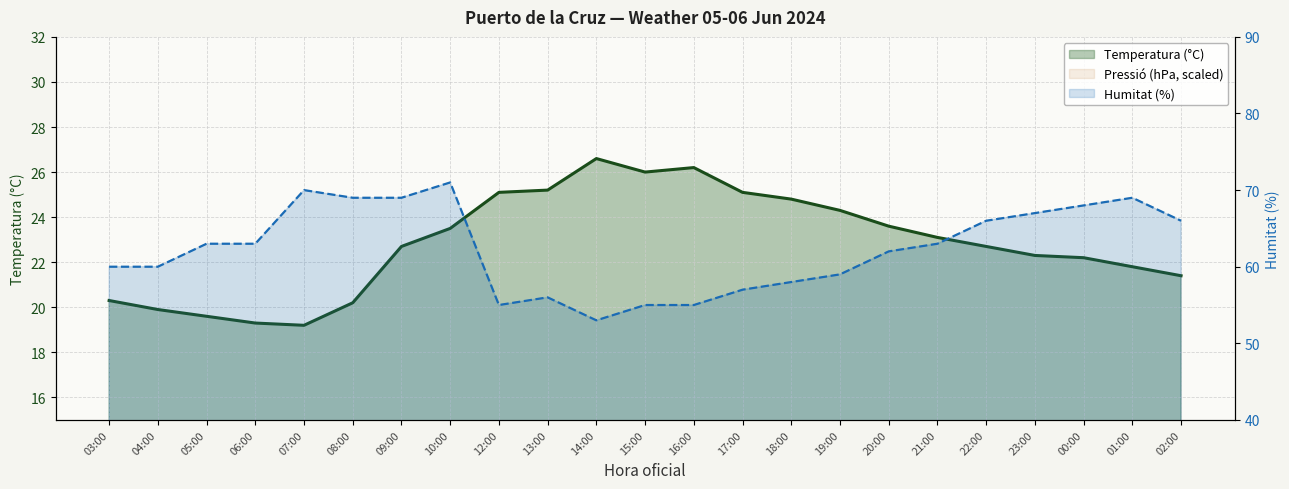

What is the total value across all series at 21:00?

89.8